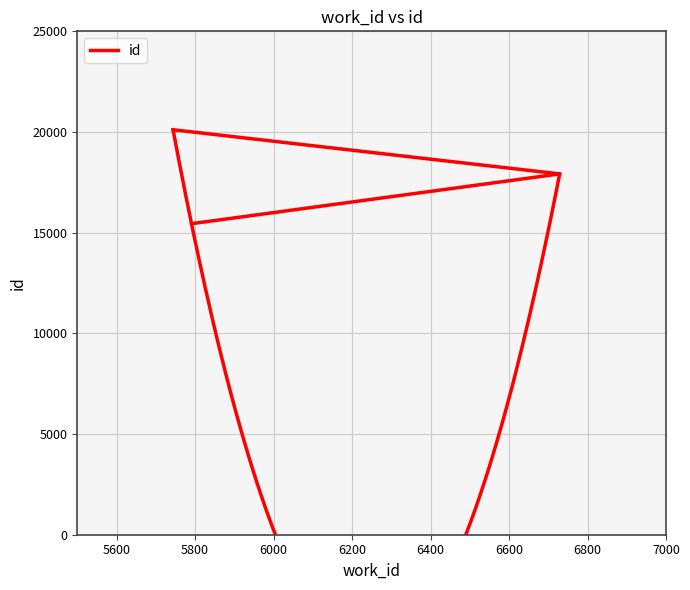

What position from the right is 5791?

3